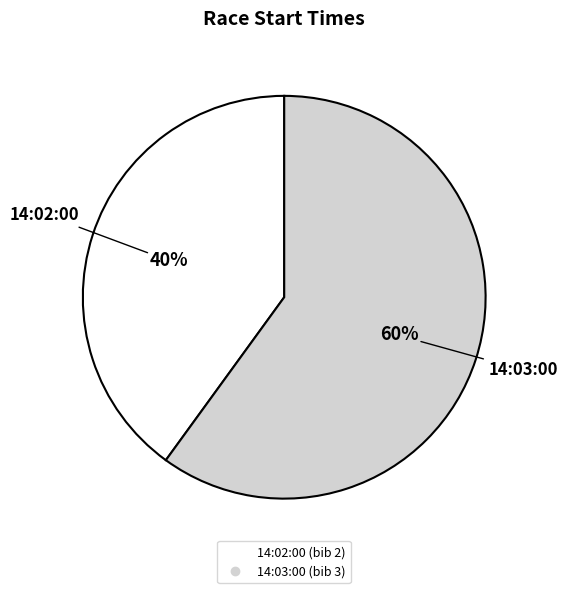

Count the number of slices in the pie.

2